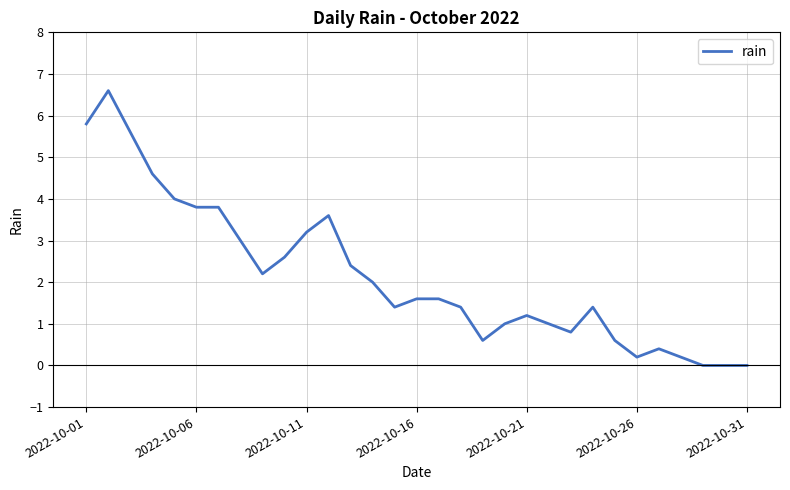

Count the number of categories in the chart.

31